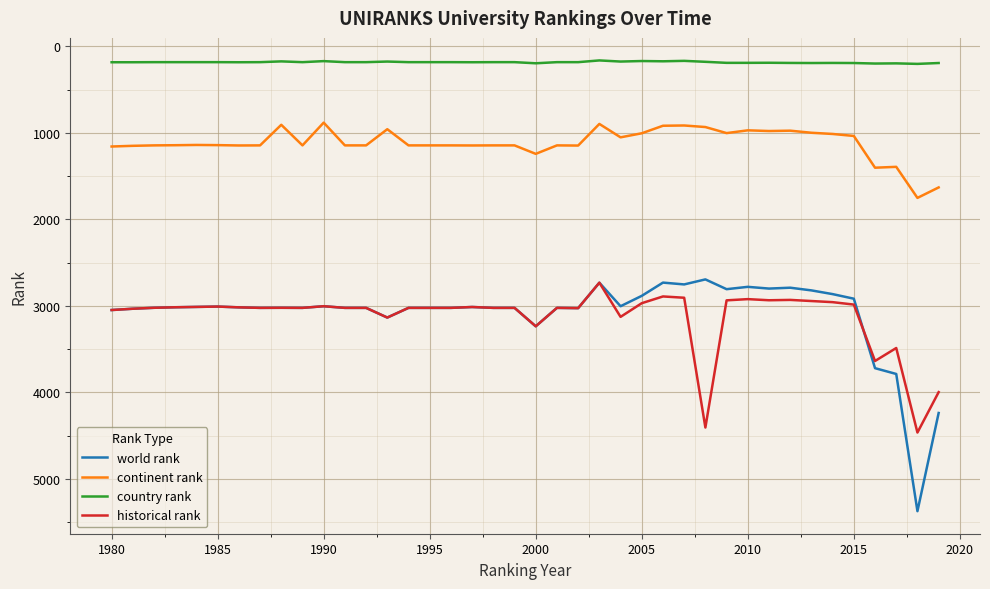

What is the sum of all country rank values?

7321